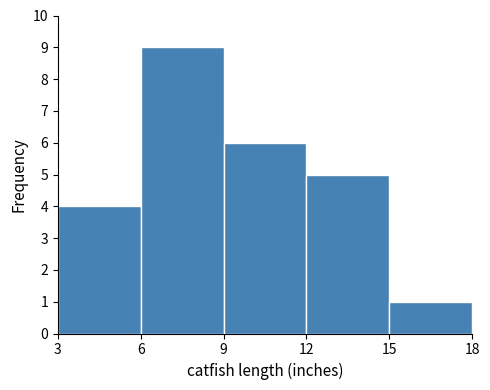

Over which range of the x-axis is the bar tallest?

6 to 9